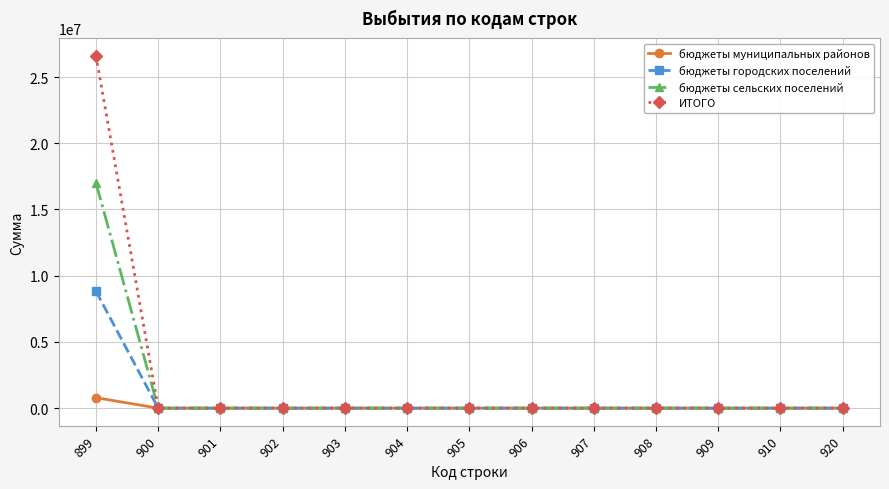

At which category is the sum across all series the highest?

899